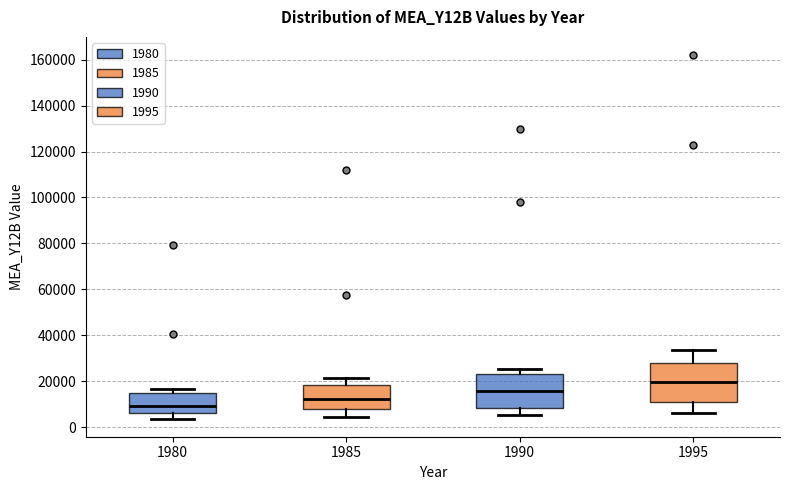

Reading left to right, read every box against the y-axis: the position of its median line, the range the box covers, and the ends of its whiskers. The values are not printed on the chart, so give them approximately, as read against the axis.

1980: median 10000, box 6000 to 14000, whiskers 4000 to 16000
1985: median 12000, box 8000 to 18000, whiskers 4000 to 22000
1990: median 16000, box 8000 to 24000, whiskers 6000 to 26000
1995: median 20000, box 12000 to 28000, whiskers 6000 to 34000